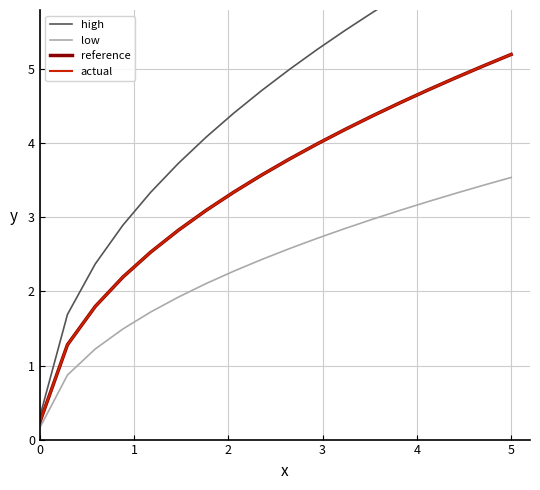

True or false: high has more than 1 interior local peaks.

False